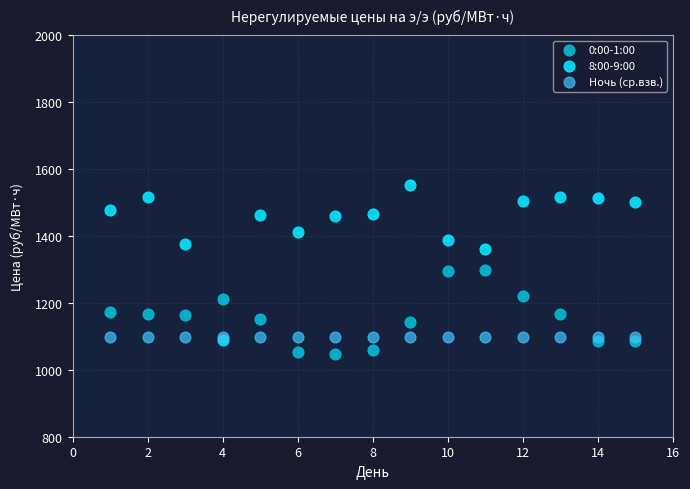

Which series reaches the minimum Y coordinate?

0:00-1:00